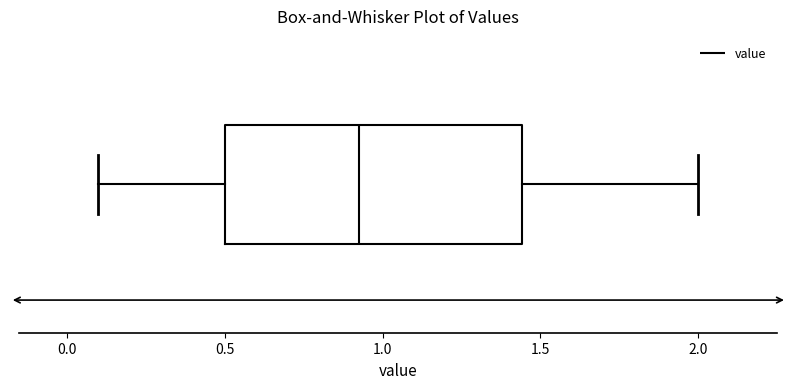

Where is the left edge of the box on the x-axis? The values are not printed on the chart, so give them approximately, as read against the axis.

0.50